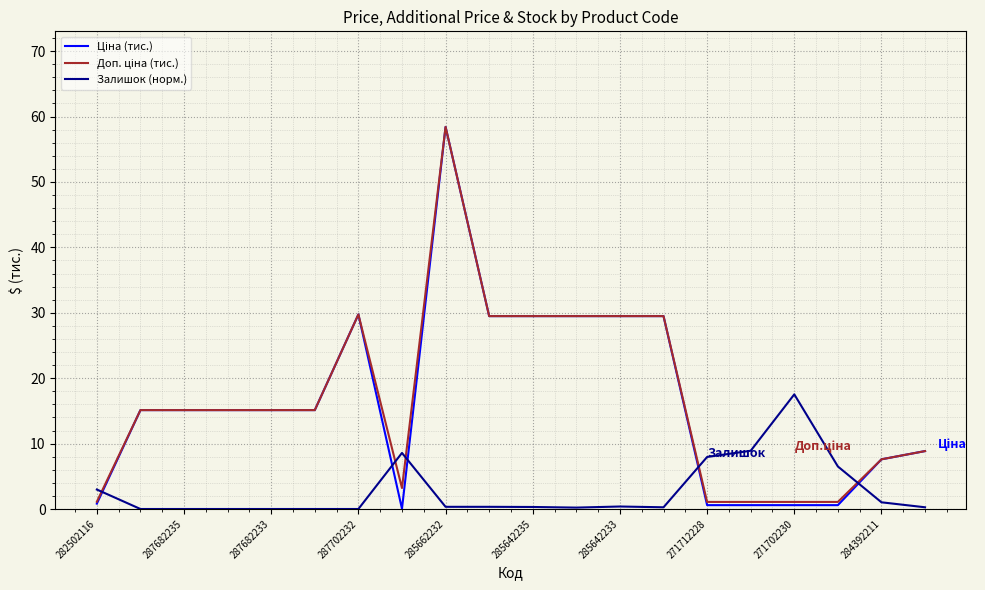

What is the greatest value displayed?

58.4